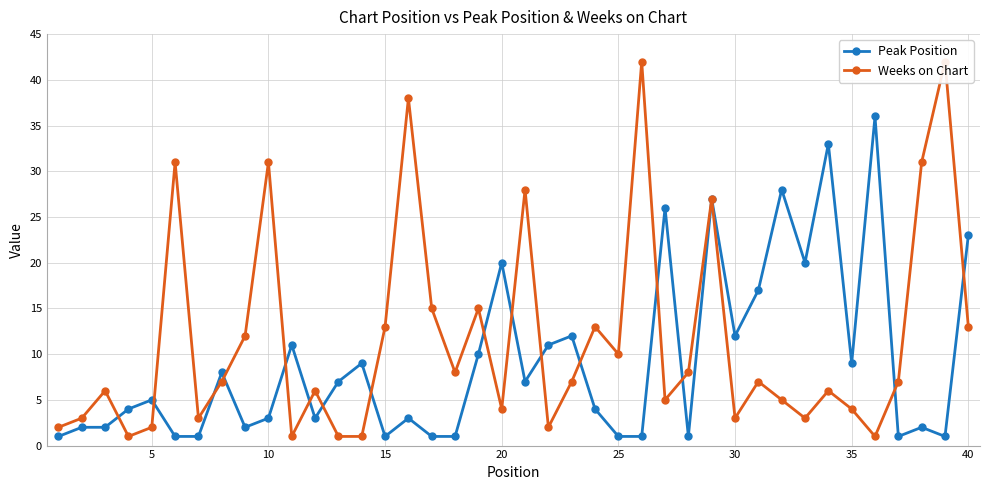

At how many categories does at least one series exceed 31?

5